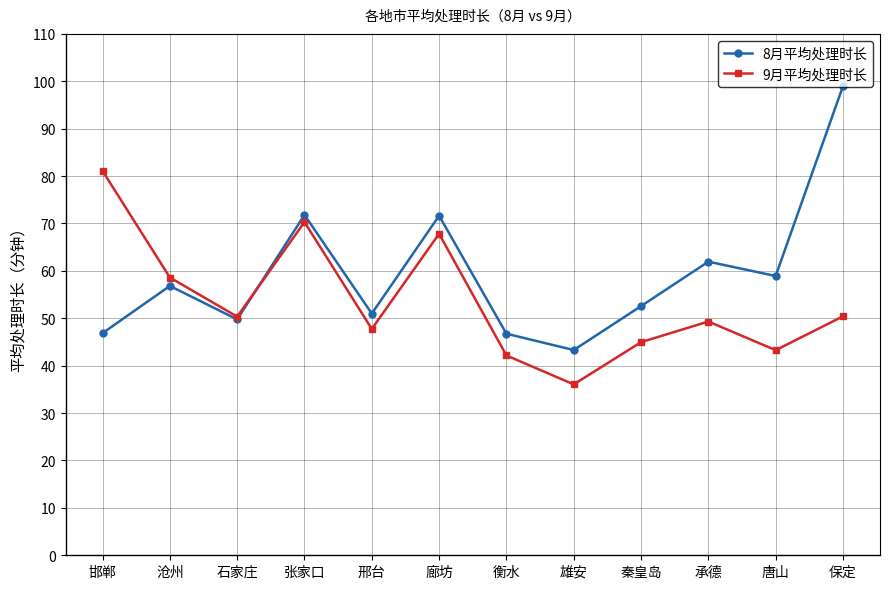

True or false: 8月平均处理时长 and 9月平均处理时长 cross at least once.

True